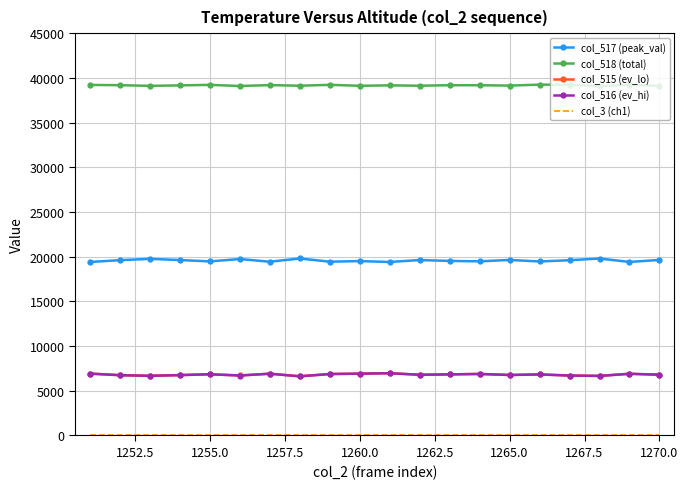

Which series has the largest total across all categories?

col_518 (total)